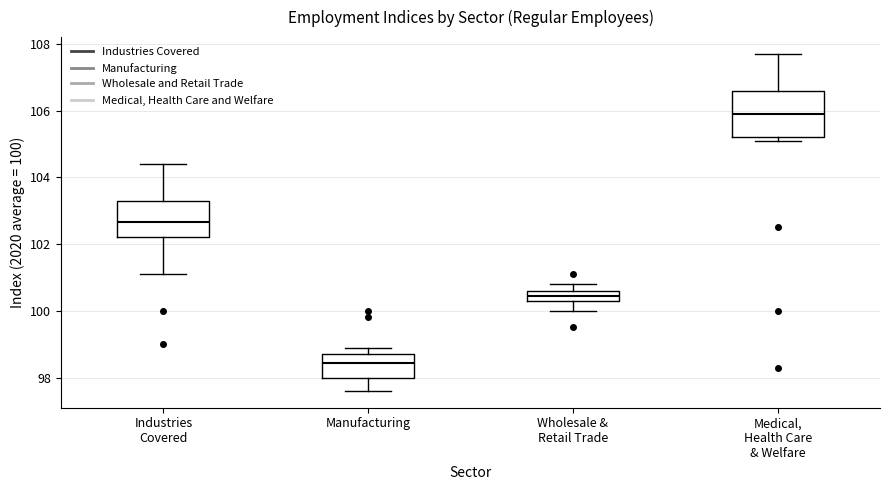

Which box's median line is the highest?

Medical, Health Care & Welfare